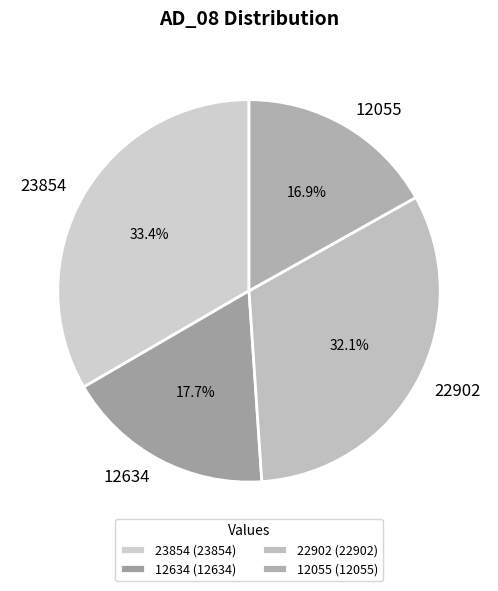

Is there any slice that represents more than half of the pie?

No